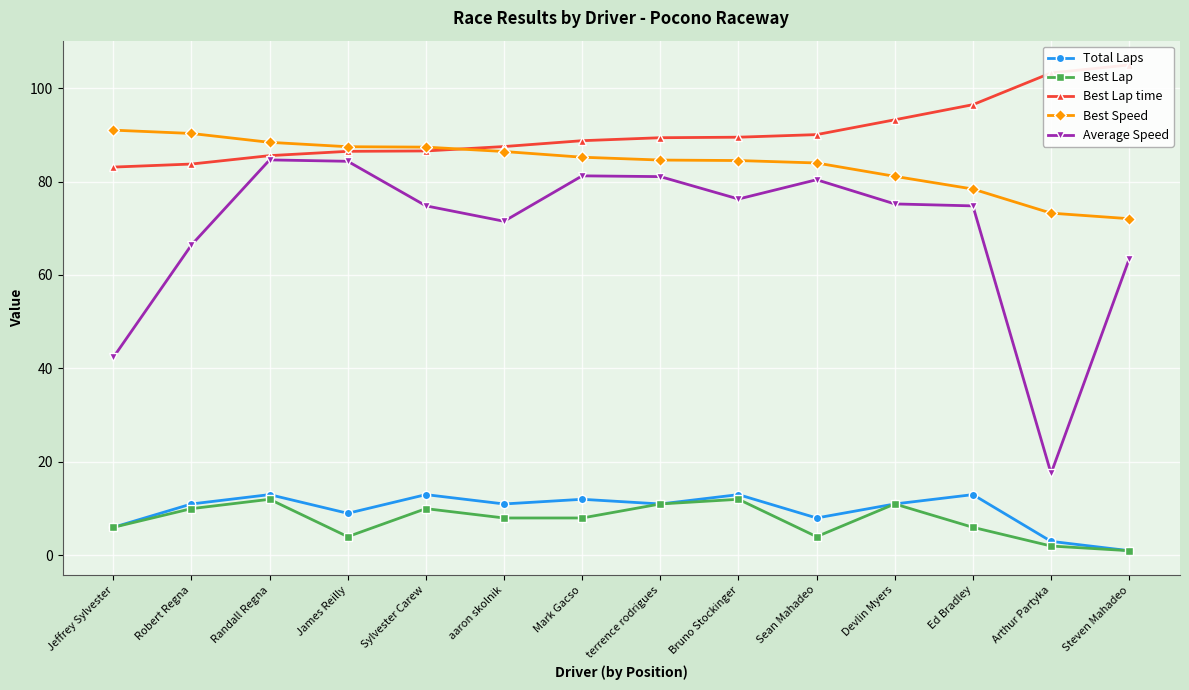

How many data points does each series have?

14